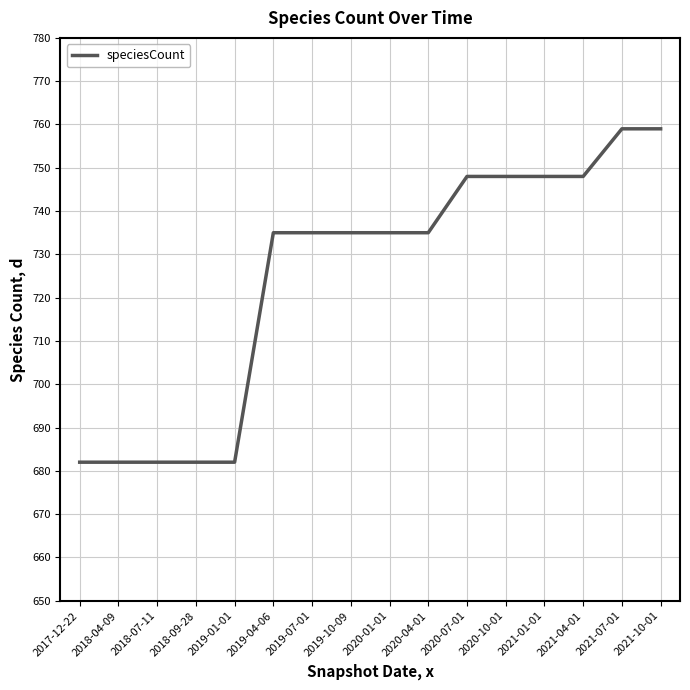

What is the change in value from 2018-07-11 to 2021-07-01?

+77